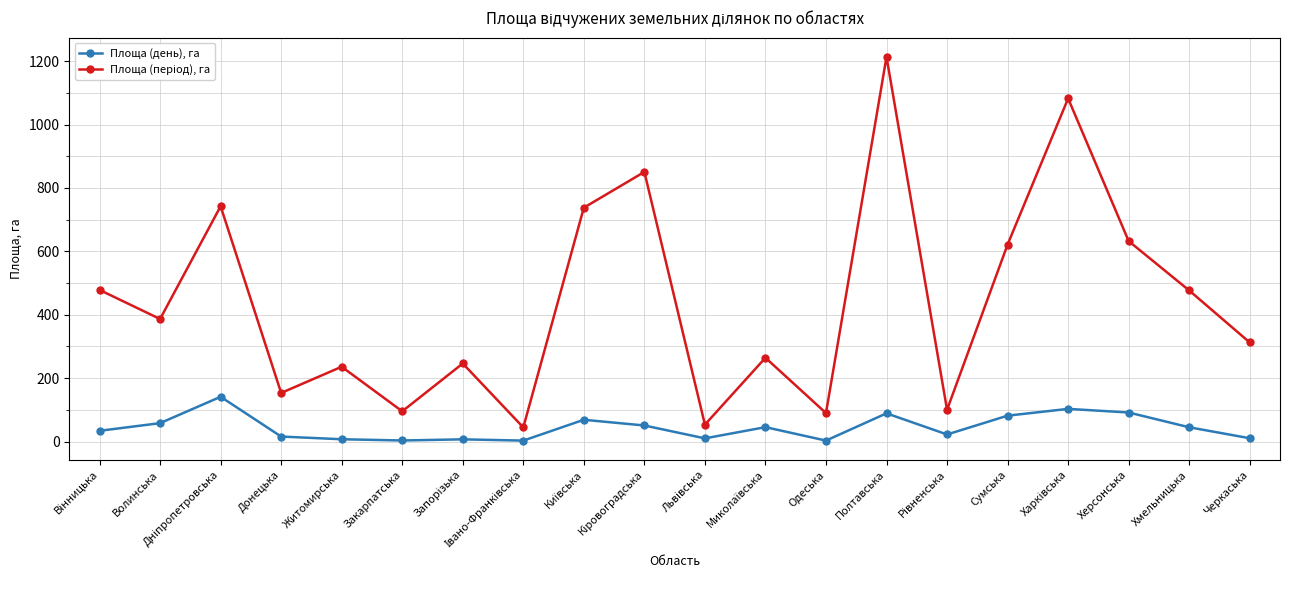

How many lines are shown in the chart?

2